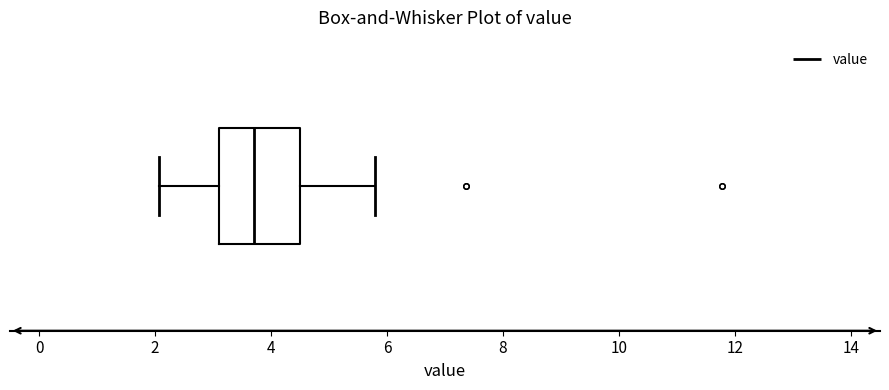

Where does the right whisker of the box end on the x-axis? The values are not printed on the chart, so give them approximately, as read against the axis.

5.8